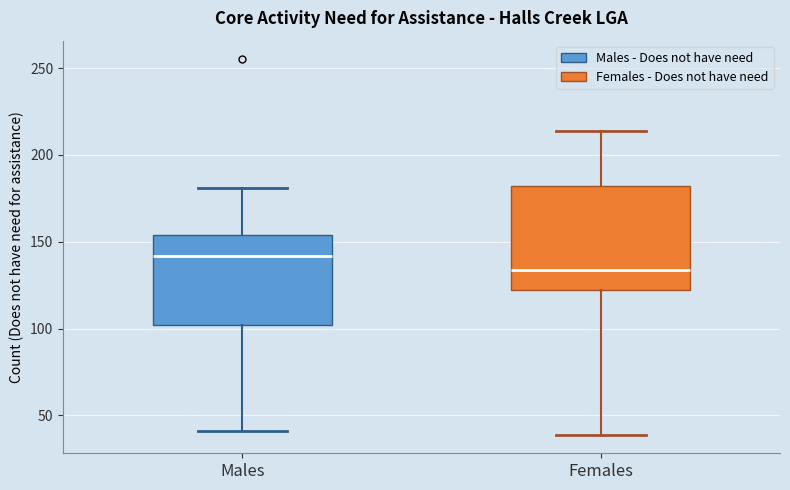

Where is the upper edge of the box for Males on the y-axis? The values are not printed on the chart, so give them approximately, as read against the axis.

155